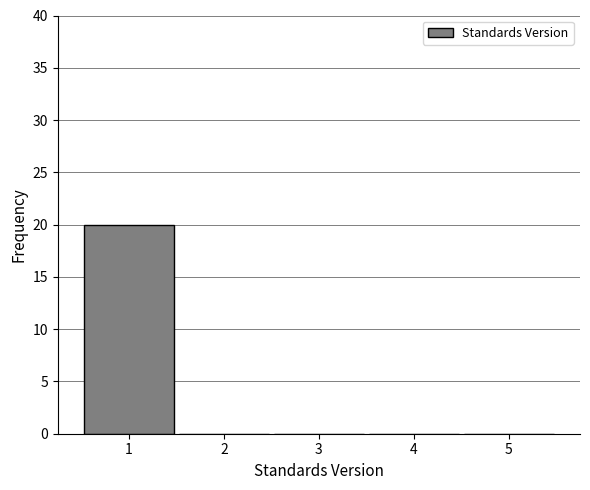

Reading left to right, list every bar in this chart as the range it spans on the x-axis followed by its height. The values are not printed on the chart, so give them approximately, as read against the axis.

0.5 to 1.5: 20
1.5 to 2.5: 0
2.5 to 3.5: 0
3.5 to 4.5: 0
4.5 to 5.5: 0